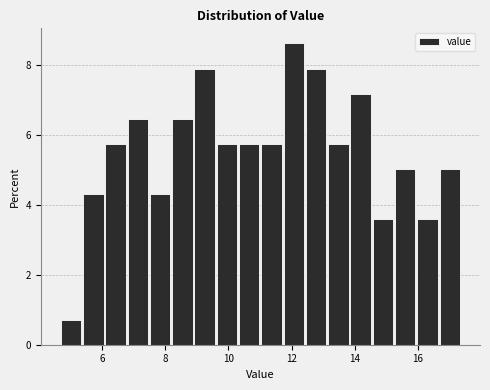

Around what value on the x-axis is the tallest bar? Give the approximate position of its centre, as read against the axis.

12.0